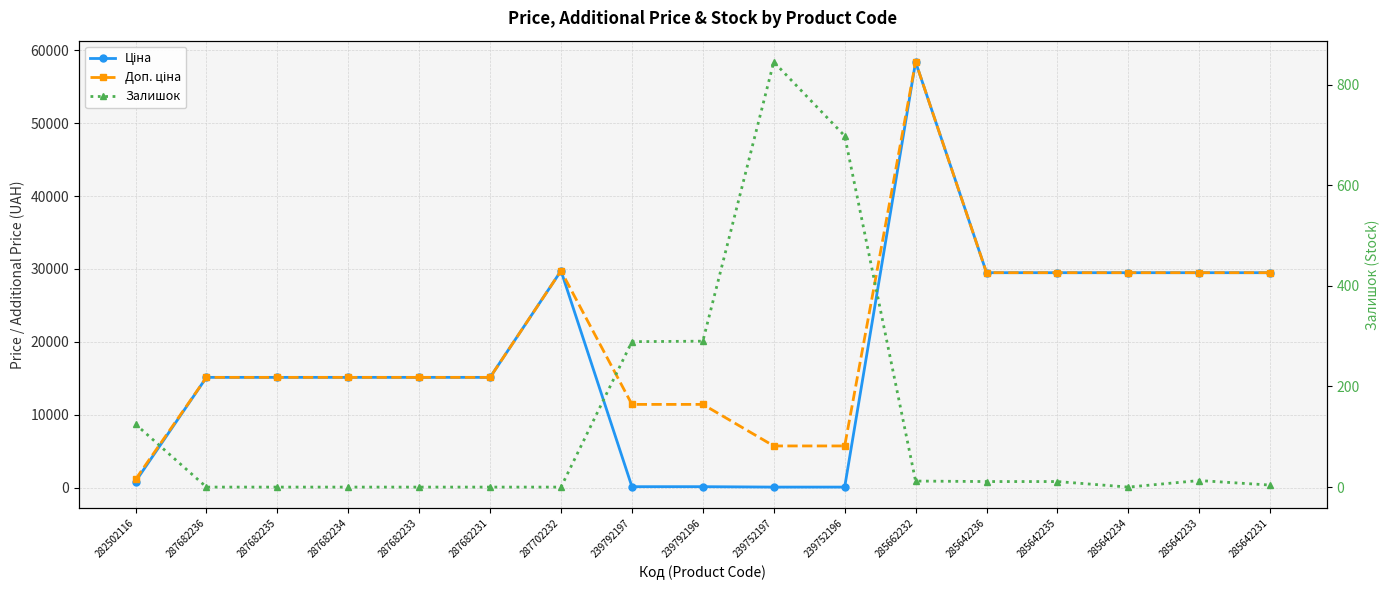

At which label is Ціна closest to 29241?

285642236